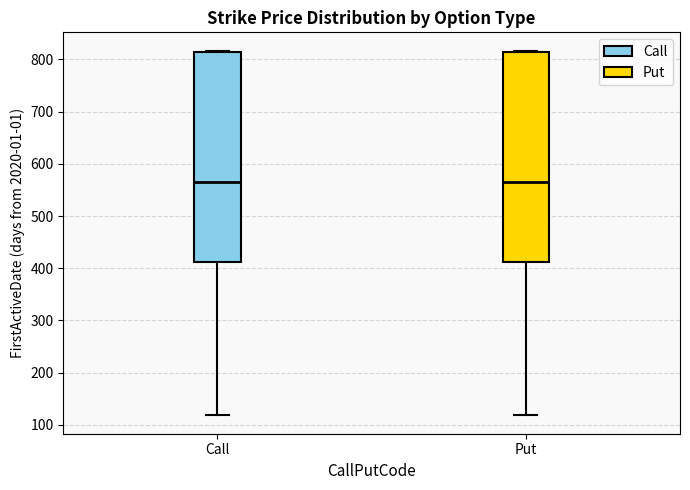

Reading left to right, transcribe this box plot: for each box, give where its median line is, the range the box spans, and where its two whiskers end, as read against the y-axis. The values are not printed on the chart, so give them approximately, as read against the axis.

Call: median 570, box 410 to 820, whiskers 120 to 820
Put: median 570, box 410 to 820, whiskers 120 to 820